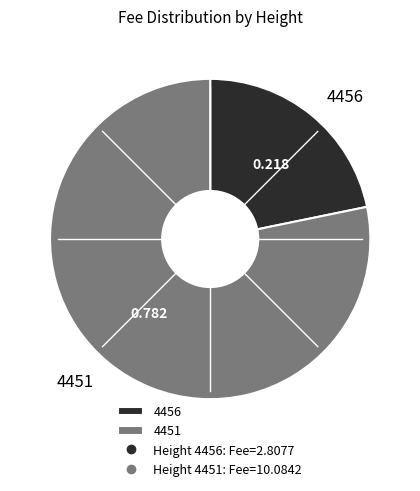

Does any single category account for the majority?

Yes